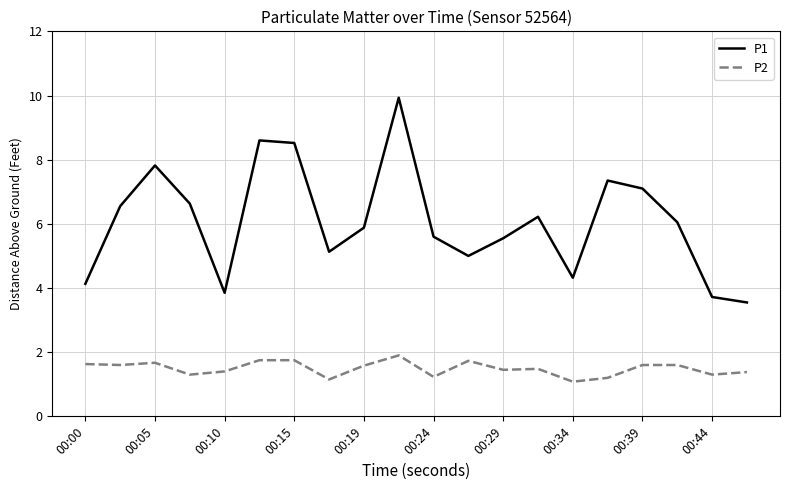

List the series in order of their overall mean, highest first.

P1, P2